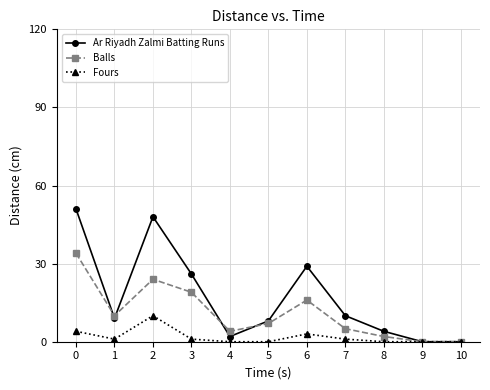

At which label does Fours reach its peak?

2